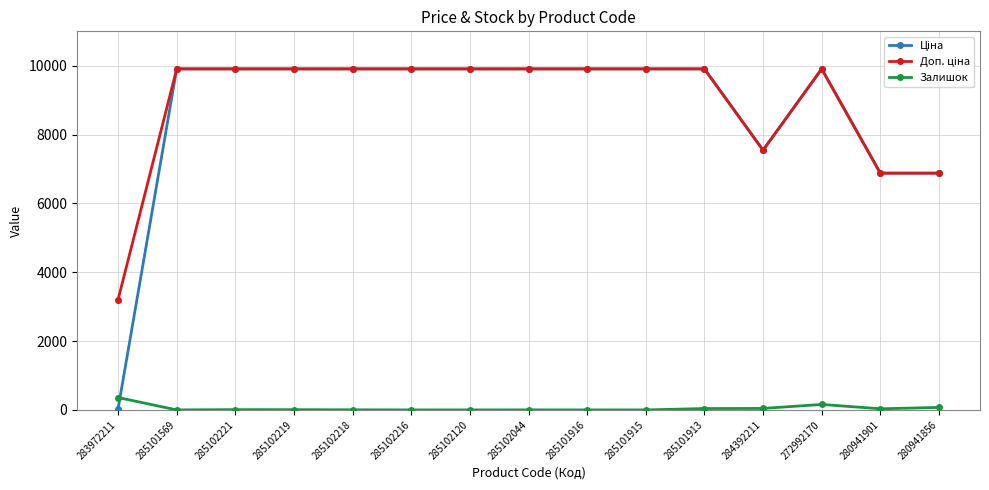

How many distinct data groups are displayed?

3